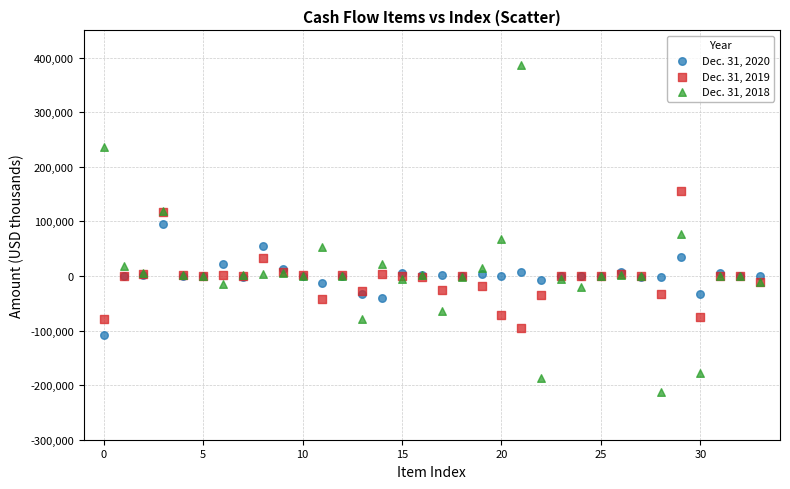

Which series has the widest spread of Y values?

Dec. 31, 2018